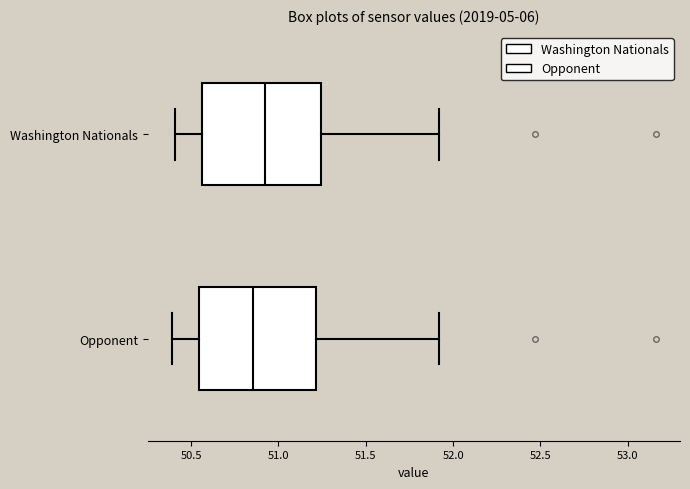

Reading bottom to top, transcribe this box plot: for each box, give where its median line is, the range the box spans, and where its two whiskers end, as read against the x-axis. The values are not printed on the chart, so give them approximately, as read against the axis.

Opponent: median 50.85, box 50.55 to 51.20, whiskers 50.40 to 51.90
Washington Nationals: median 50.95, box 50.55 to 51.25, whiskers 50.40 to 51.90